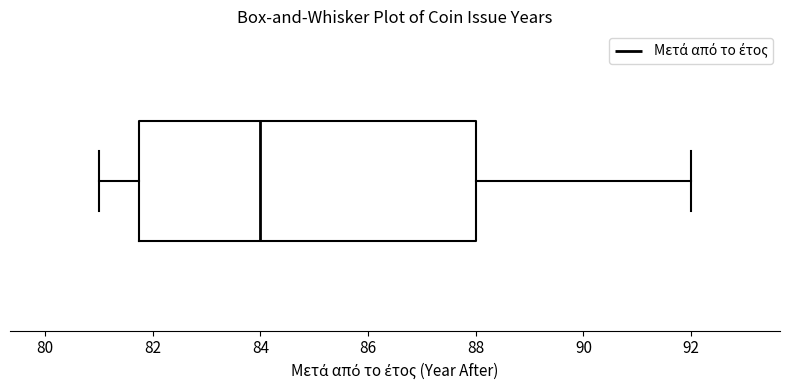

Where does the median line of the box sit on the x-axis? The values are not printed on the chart, so give them approximately, as read against the axis.

84.0